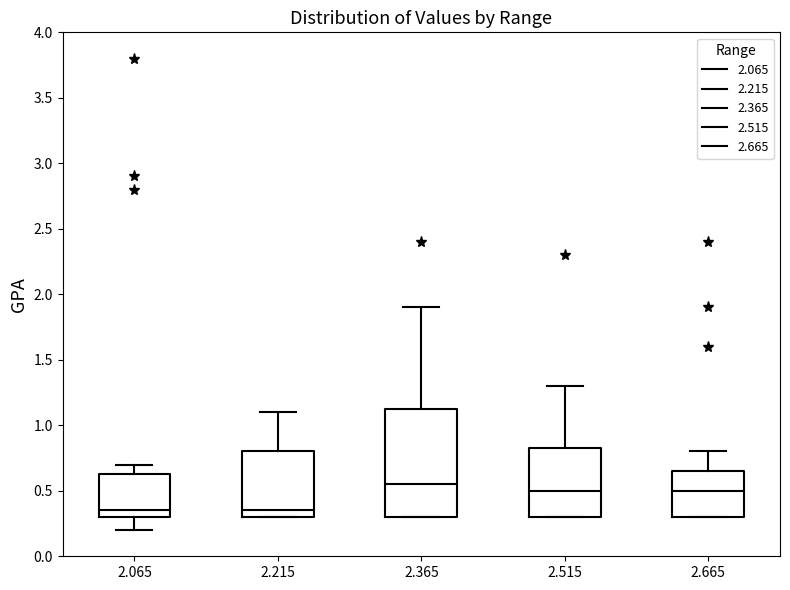

Which box's median line is the highest?

2.365